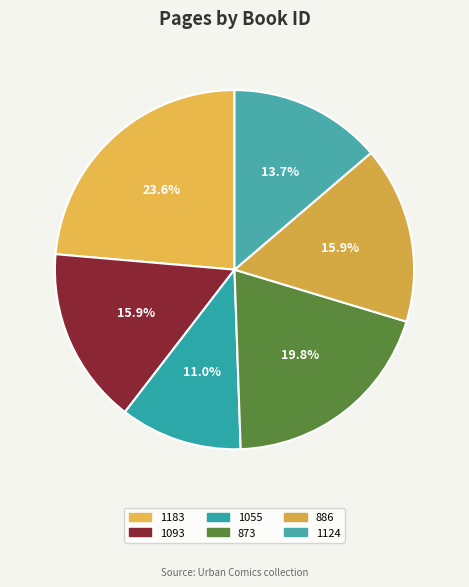

To the nearest percent, what portion does 1055 represent?

11%